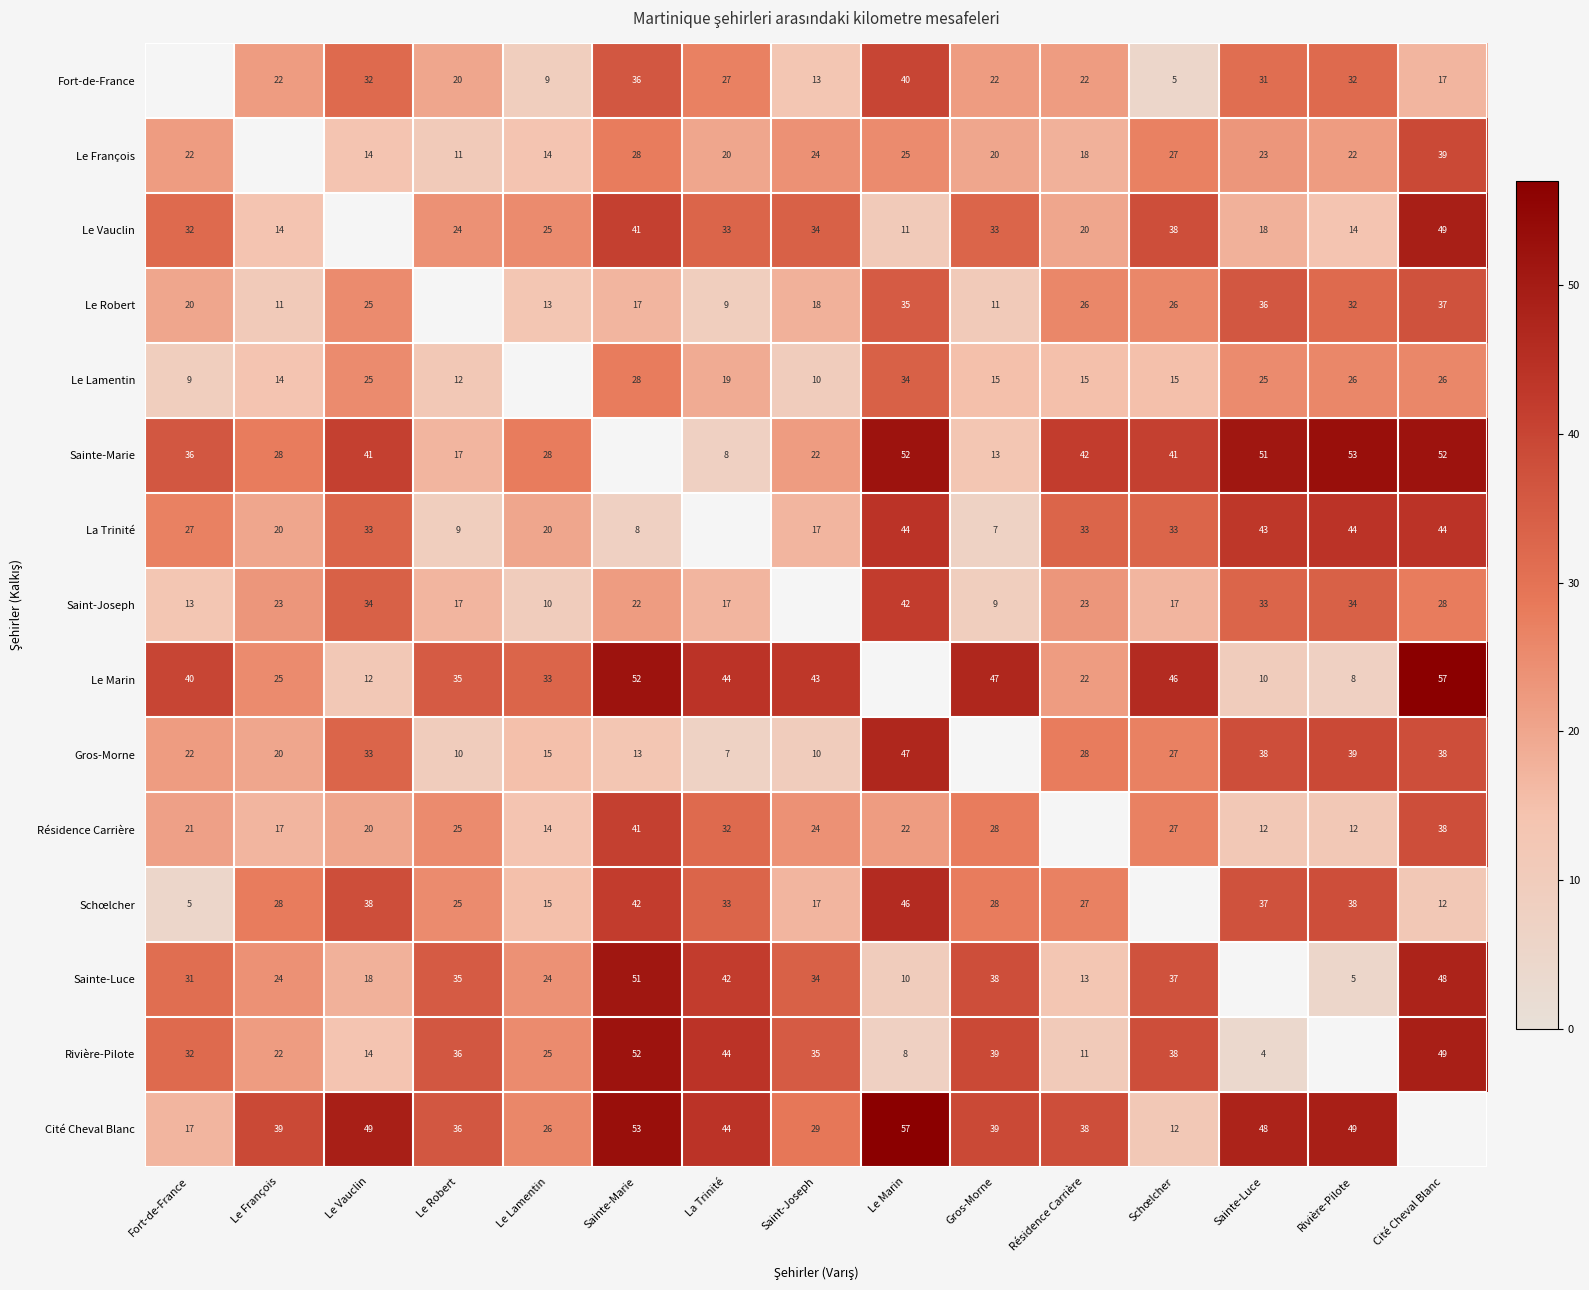

Is the value of Sainte-Luce at Résidence Carrière greater than the value of Le Marin at Résidence Carrière?

No